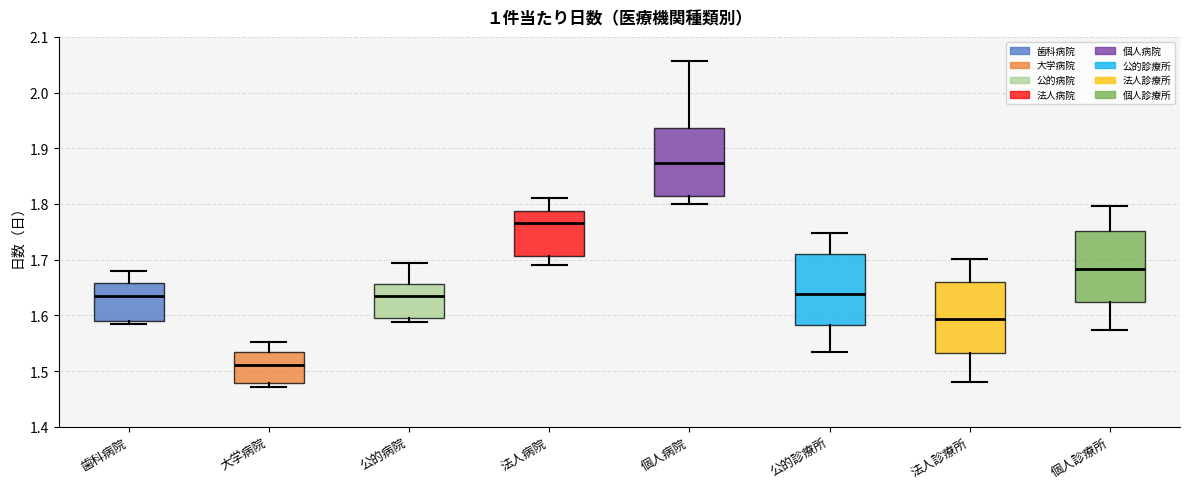

Which box has the lowest median line?

大学病院